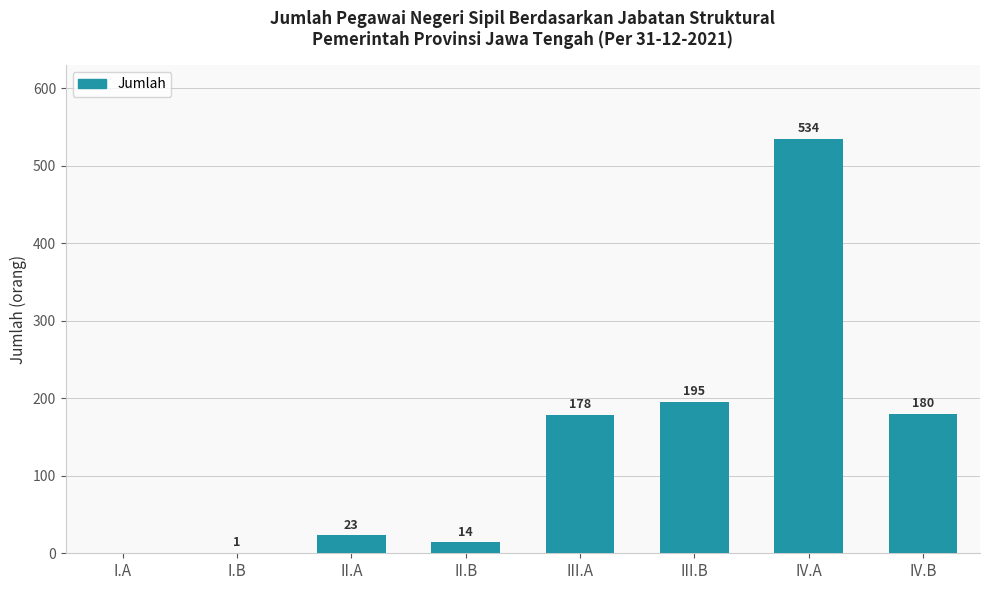

What value does the data have at III.A?

178